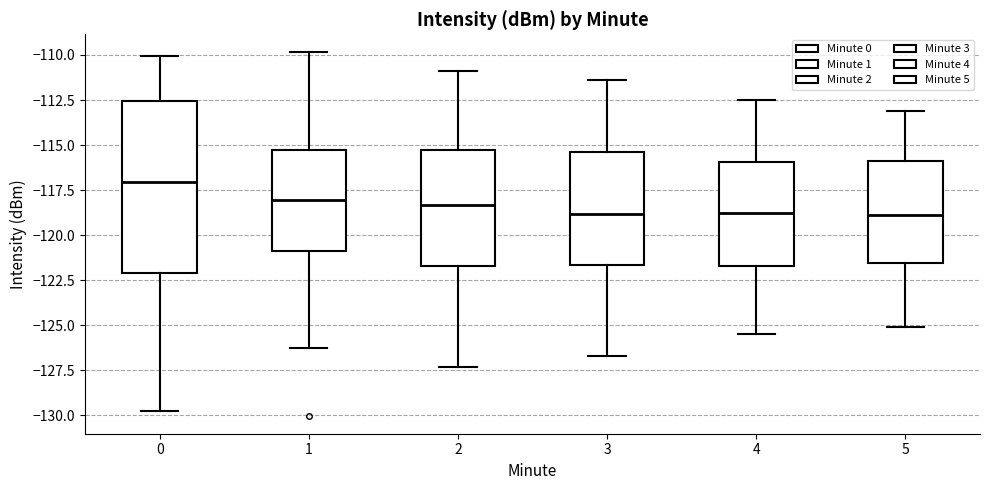

Reading left to right, read every box against the y-axis: the position of its median line, the range the box covers, and the ends of its whiskers. The values are not printed on the chart, so give them approximately, as read against the axis.

0: median -117.0, box -122.0 to -112.5, whiskers -129.5 to -110.0
1: median -118.0, box -121.0 to -115.5, whiskers -126.5 to -110.0
2: median -118.5, box -121.5 to -115.5, whiskers -127.5 to -111.0
3: median -119.0, box -121.5 to -115.5, whiskers -126.5 to -111.5
4: median -118.5, box -121.5 to -116.0, whiskers -125.5 to -112.5
5: median -119.0, box -121.5 to -116.0, whiskers -125.0 to -113.0